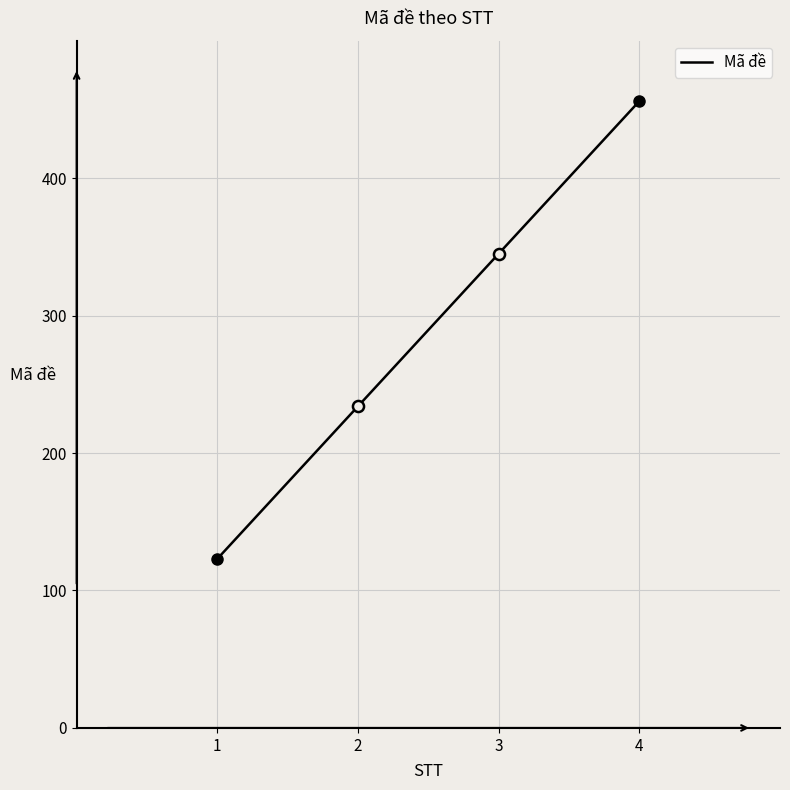

What is the sum of the values at 3 and 1?

468